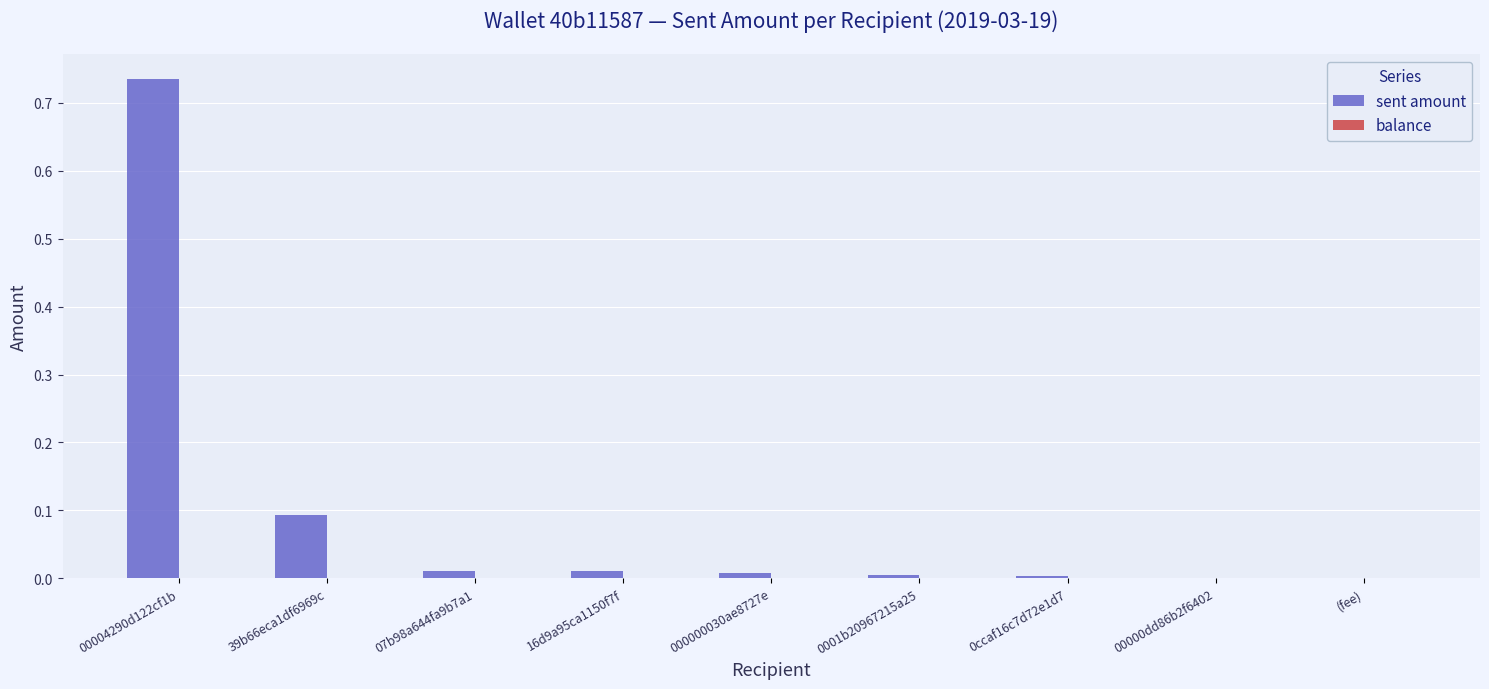

Which label corresponds to the largest value in the chart?

00004290d122cf1b